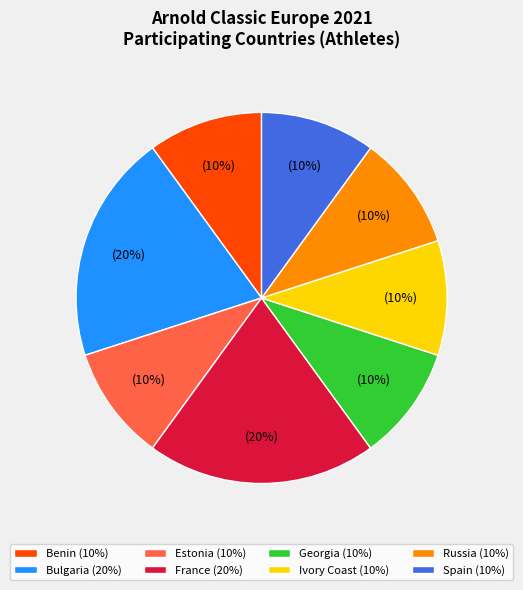

To the nearest percent, what is the average slice percentage?

12%